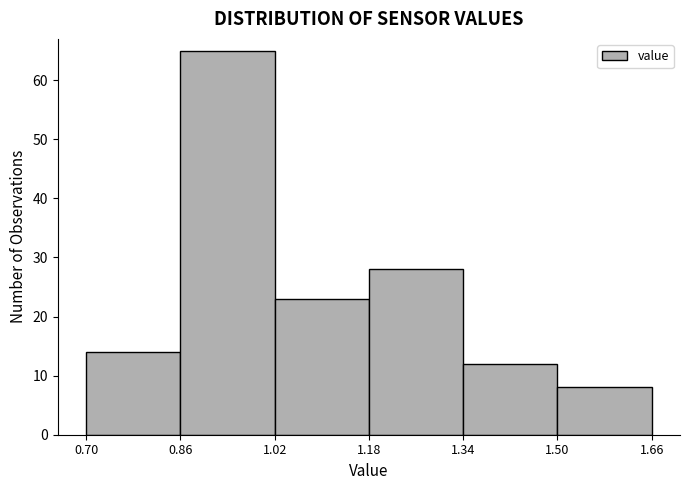

Which range on the x-axis has the tallest bar?

0.86 to 1.02